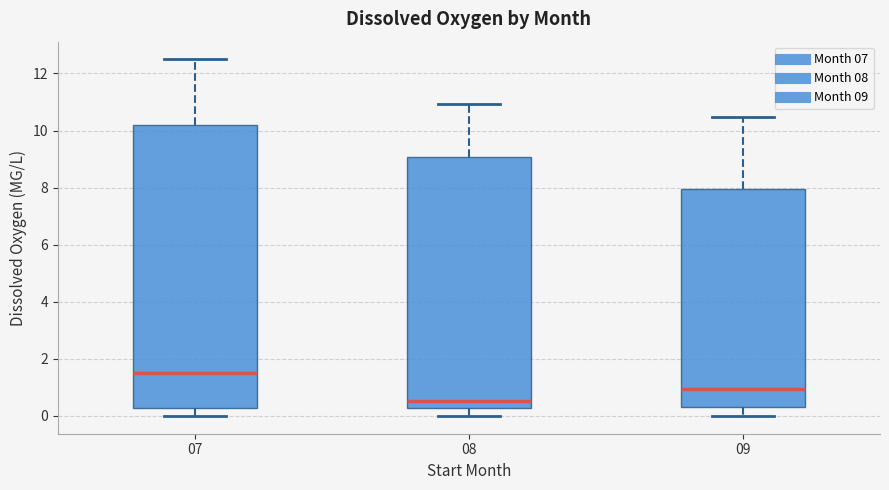

Where does the upper whisker of the box at x = 08 end on the y-axis? The values are not printed on the chart, so give them approximately, as read against the axis.

11.0